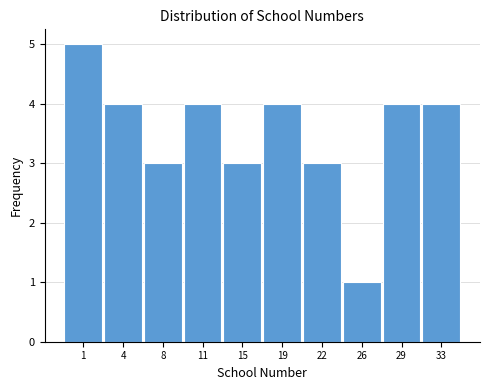

Reading left to right, what are all the values shown in this chart?

1=5	4=4	8=3	11=4	15=3	19=4	22=3	26=1	29=4	33=4